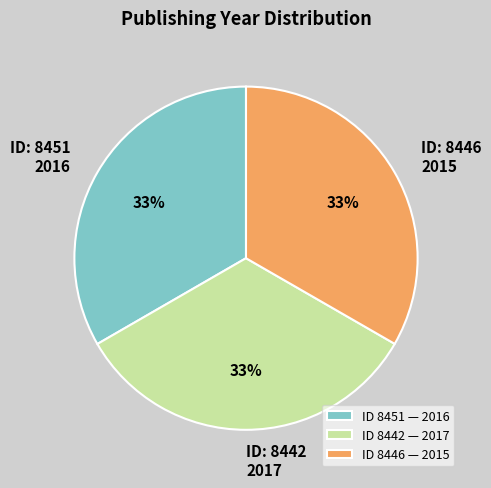

Is there any slice that represents more than half of the pie?

No